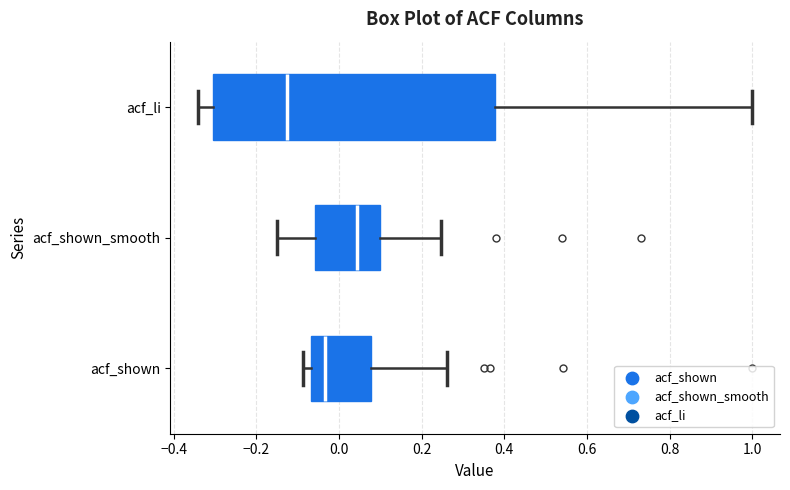

Which box is the widest, from its left edge to its right edge?

acf_li